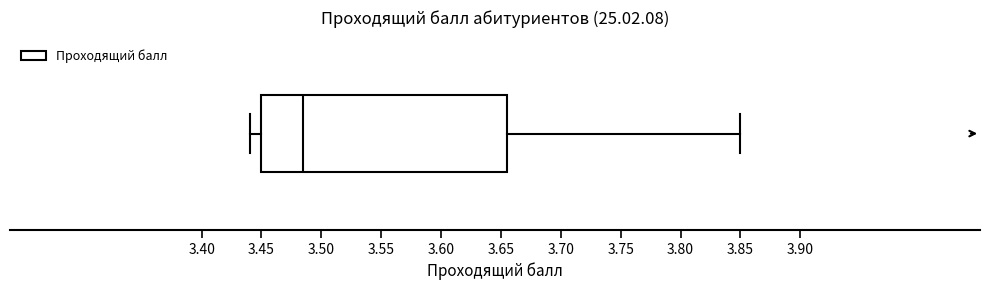

Read this box plot against the x-axis: the position of the median line, the range covered by the box, and the ends of both whiskers. The values are not printed on the chart, so give them approximately, as read against the axis.

median 3.485, box 3.450 to 3.655, whiskers 3.440 to 3.850